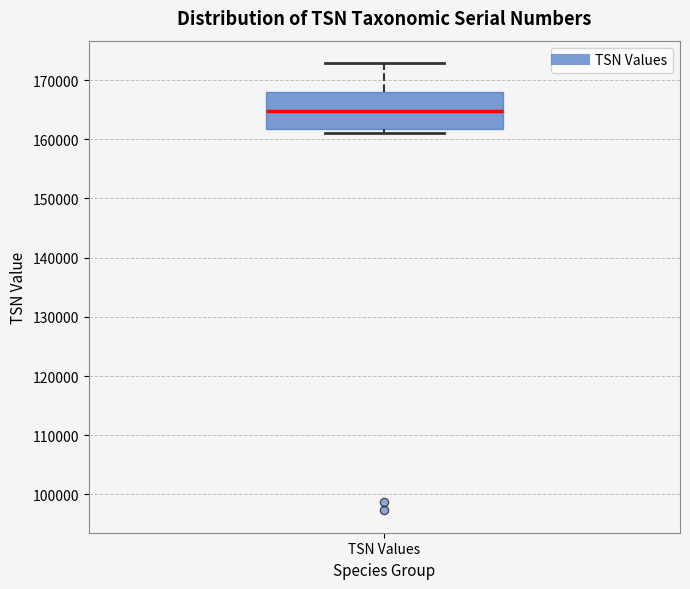

Transcribe this box plot: give where the median line is, the range the box spans, and where the two whiskers end, as read against the y-axis. The values are not printed on the chart, so give them approximately, as read against the axis.

median 165000, box 162000 to 168000, whiskers 161000 to 173000